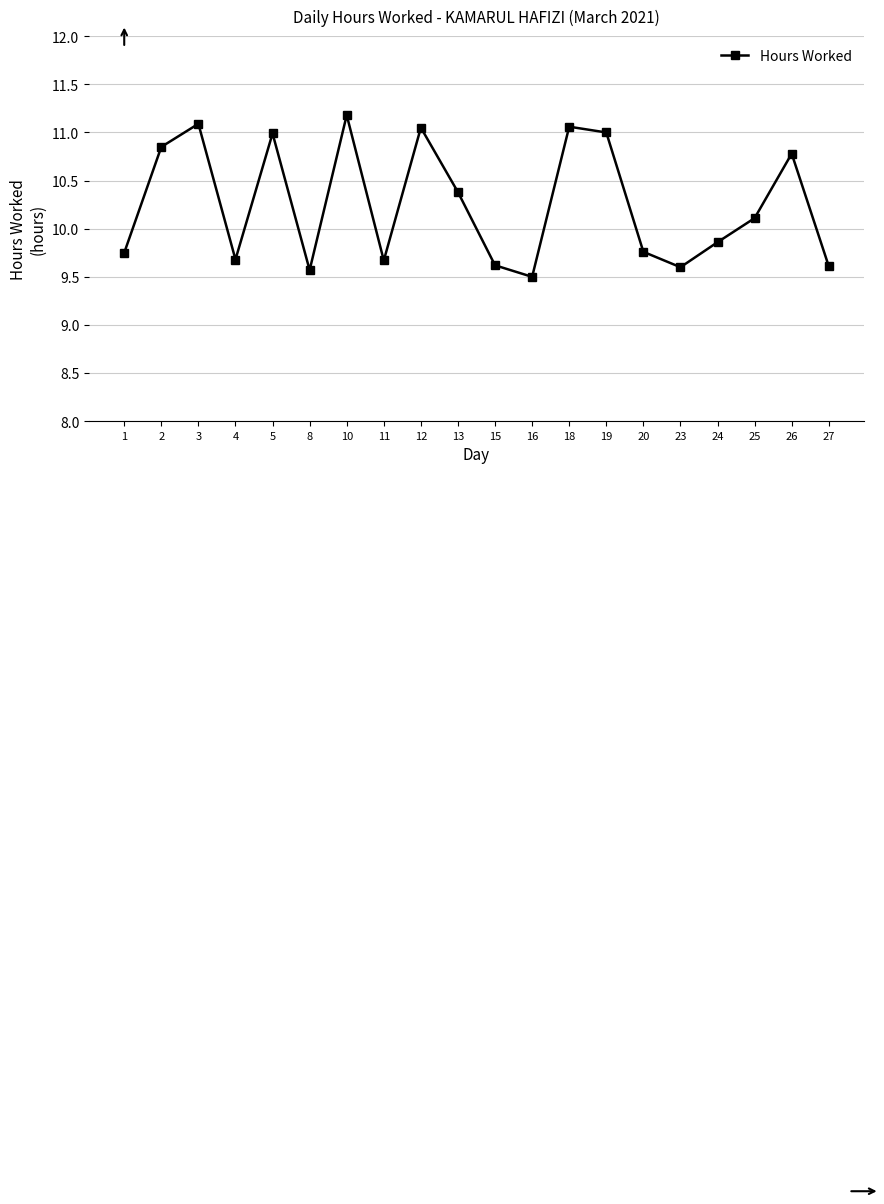

Where does the data first go above 10?

2